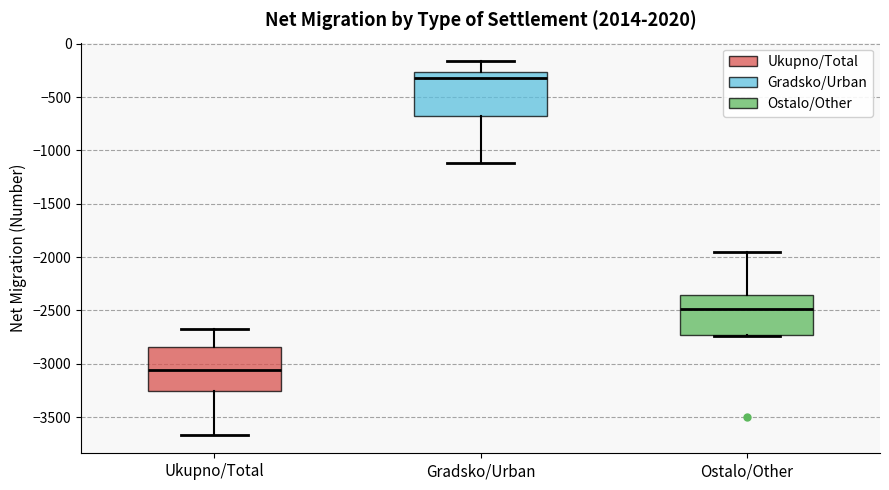

Reading left to right, read every box against the y-axis: the position of its median line, the range the box covers, and the ends of its whiskers. The values are not printed on the chart, so give them approximately, as read against the axis.

Ukupno/Total: median -3050, box -3250 to -2850, whiskers -3650 to -2650
Gradsko/Urban: median -300, box -700 to -250, whiskers -1100 to -150
Ostalo/Other: median -2500, box -2750 to -2350, whiskers -2750 to -1950